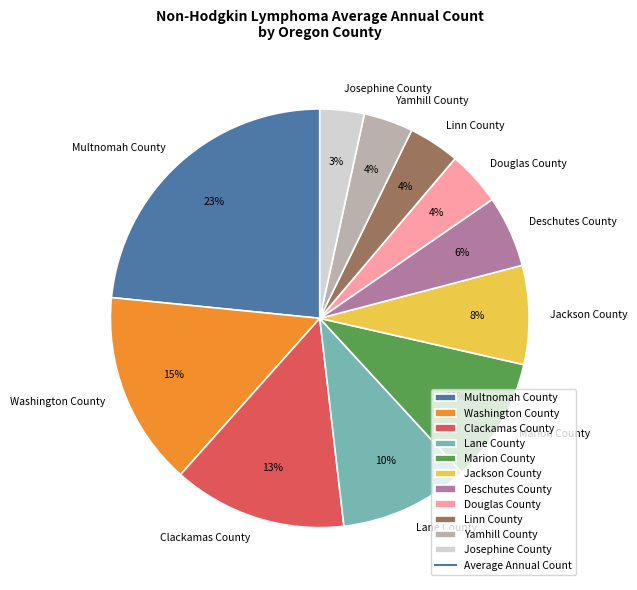

To the nearest percent, what is the difference between the largest and smallest slice percentages?

20%